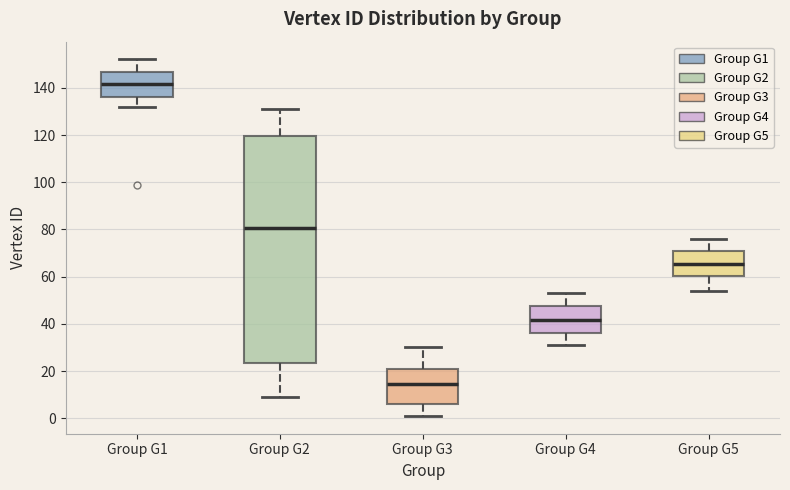

Comparing the boxes themselves (not the whiskers), which one is the tallest?

Group G2